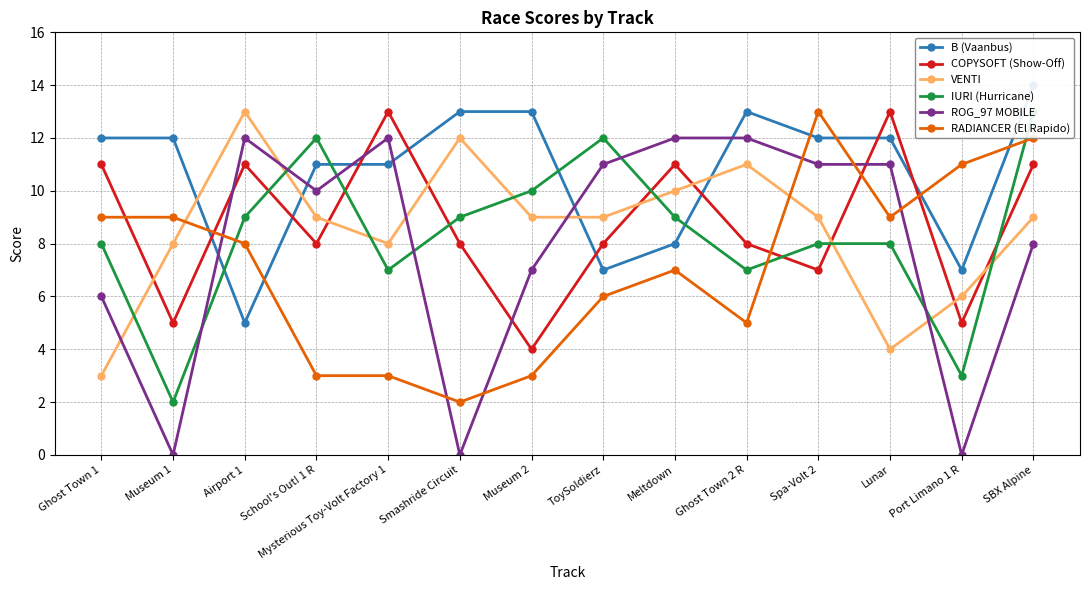

Where do ROG_97 MOBILE and IURI (Hurricane) first cross each other?

Museum 1 and Airport 1